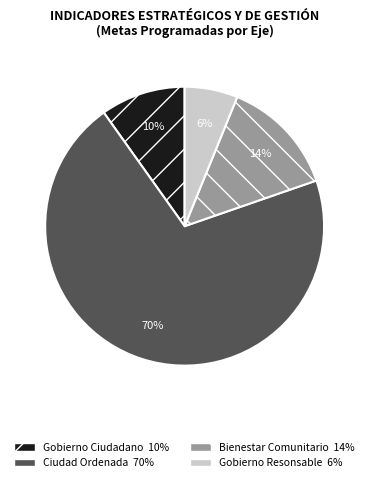

How many slices are in this pie chart?

4